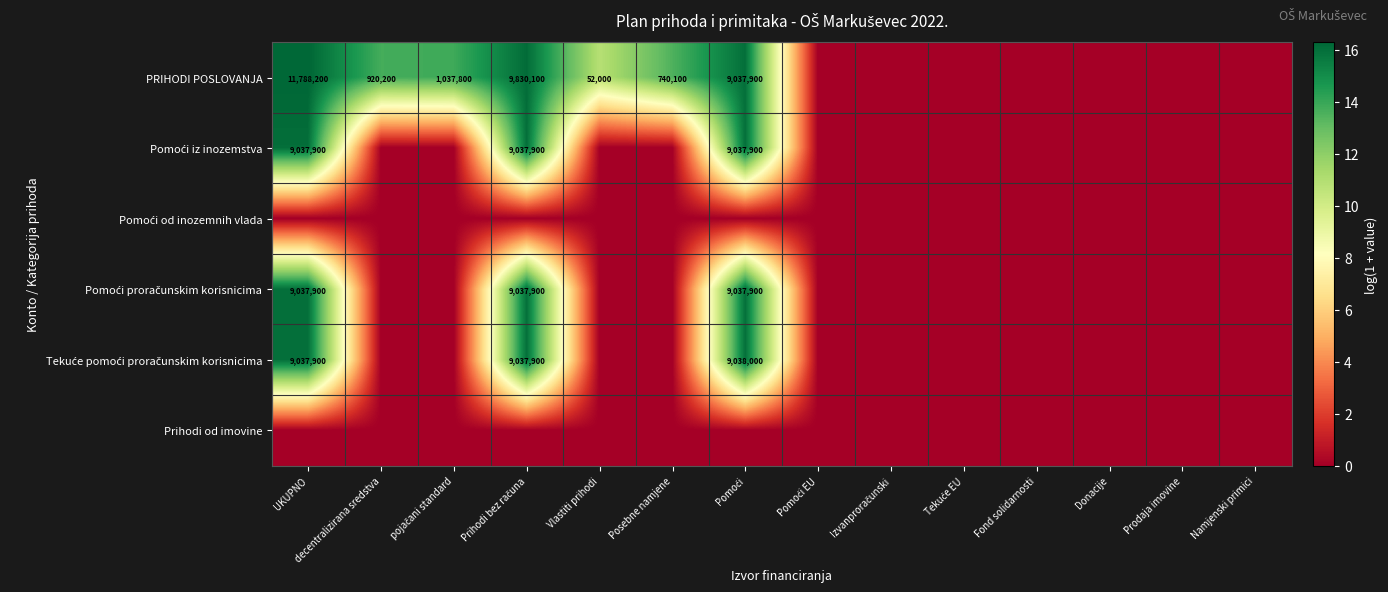

The value of Tekuće pomoći proračunskim korisnicima at Prihodi bez računa is 4.9. True or false?

False